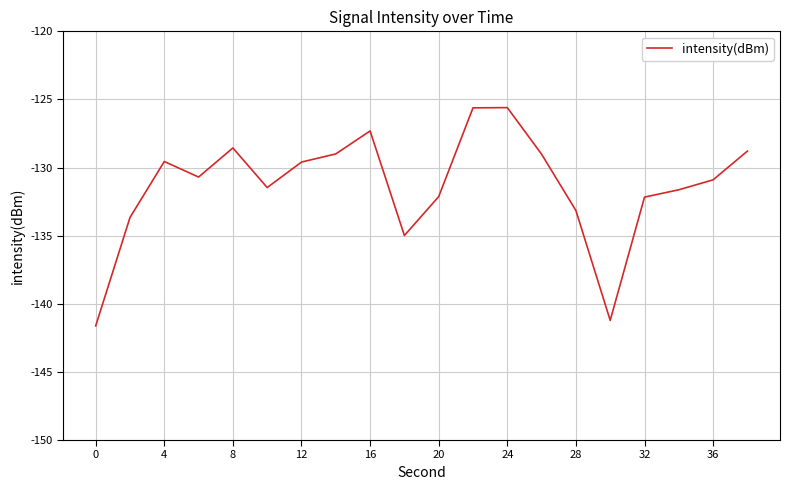

True or false: the data has more than 1 interior local peaks.

True